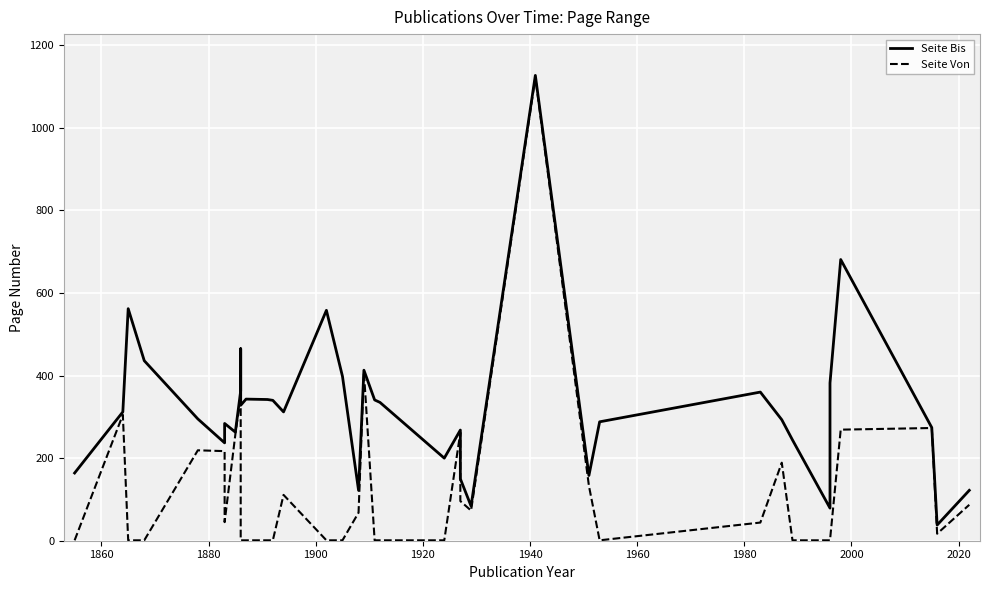

Is the value of Seite Bis at 36 greater than the value of Seite Von at 2000?

No